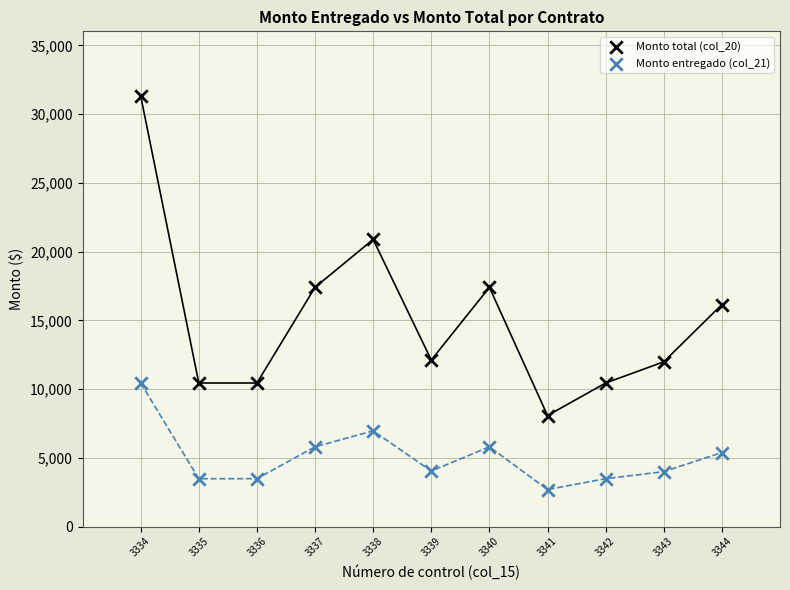

Which series reaches the maximum Y coordinate?

Monto total (col_20)